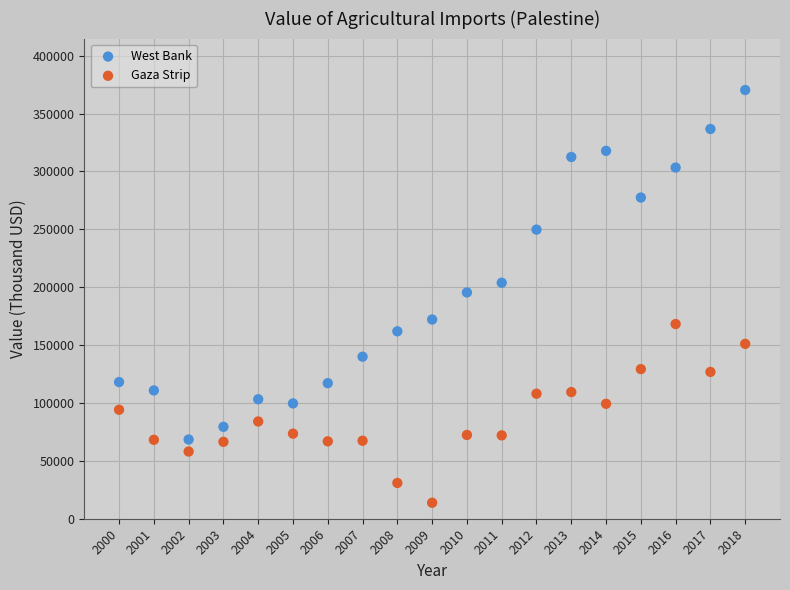

In the West Bank series, what Y value is closest to 219388?

203847.7